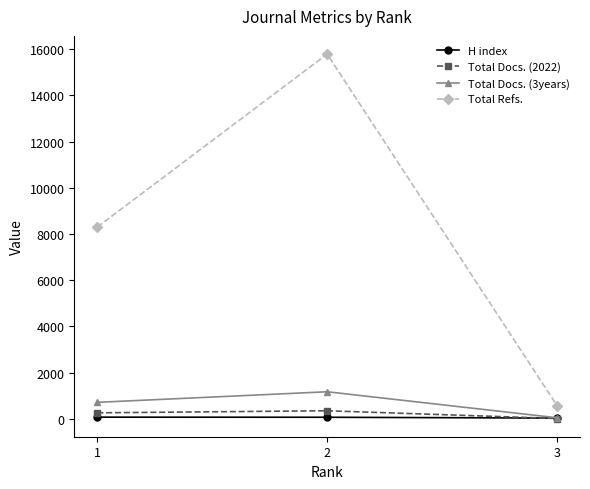

What is the difference between the Total Docs. (2022) values at 1 and 2?

89